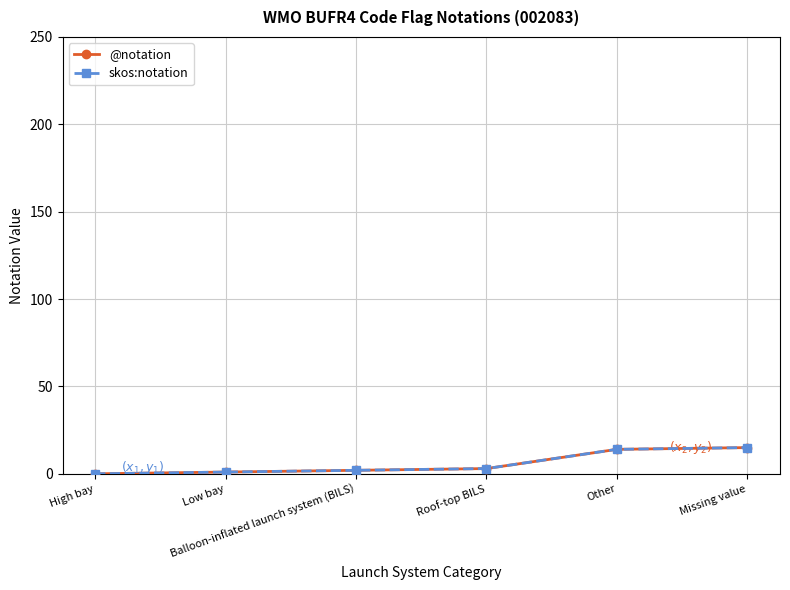

Is this an area chart (filled region under the line)?

No